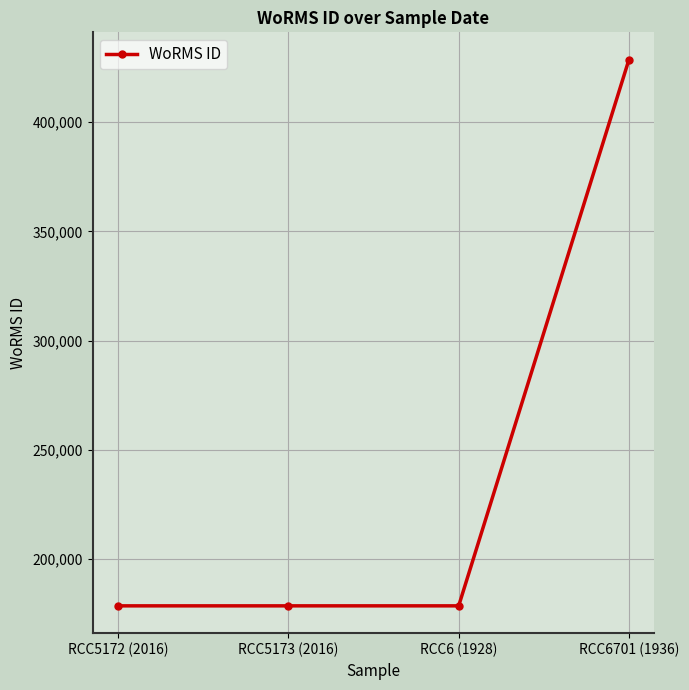

What is the value of the 3rd point from the left?

178590